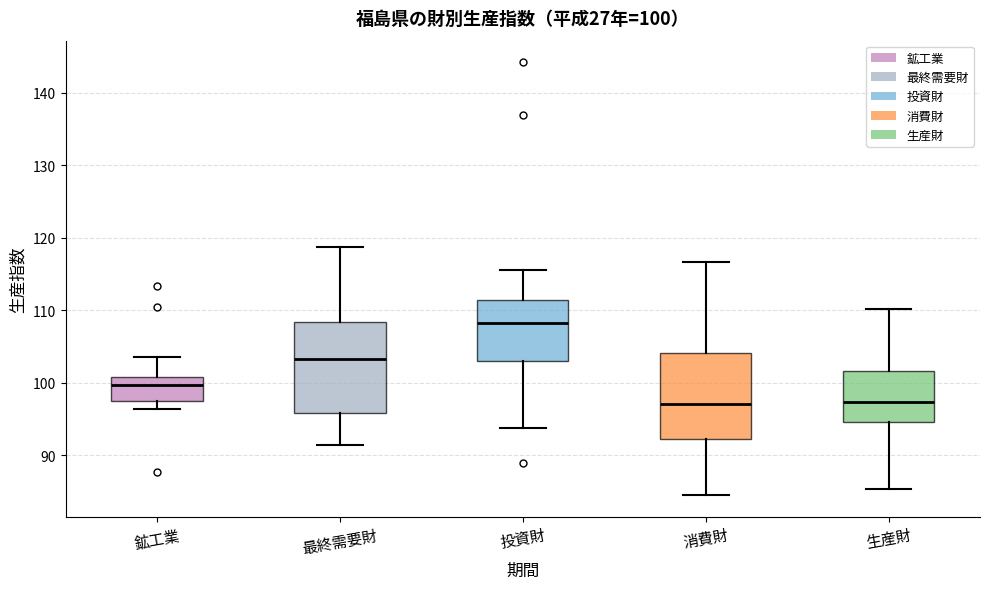

Which box has the highest median line?

投資財